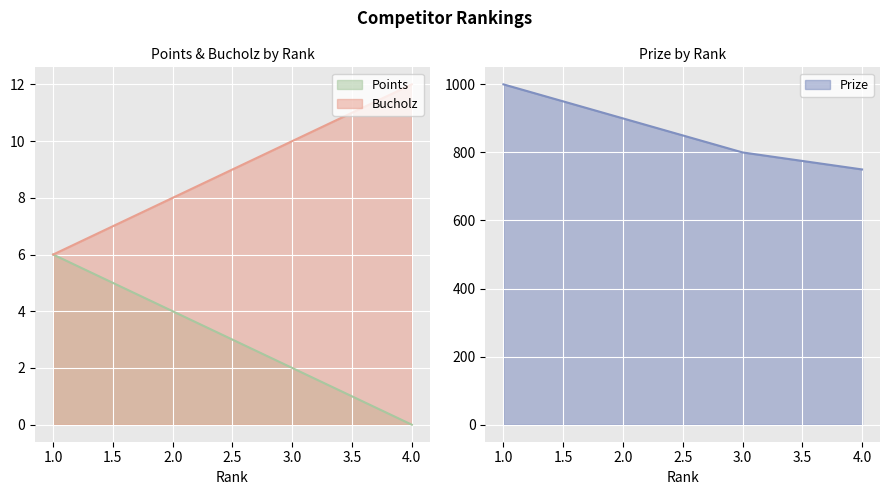

Does the chart display data point markers on the line(s)?

No